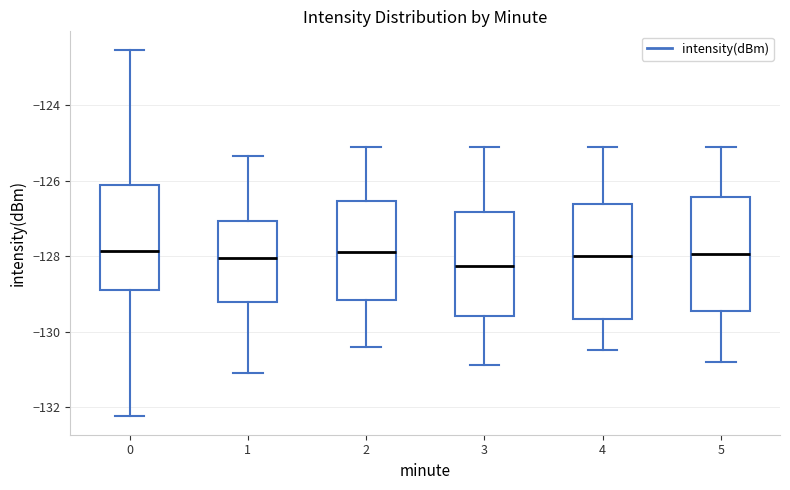

Reading left to right, transcribe this box plot: for each box, give where its median line is, the range the box spans, and where its two whiskers end, as read against the y-axis. The values are not printed on the chart, so give them approximately, as read against the axis.

0: median -127.8, box -128.8 to -126.2, whiskers -132.2 to -122.6
1: median -128.0, box -129.2 to -127.0, whiskers -131.0 to -125.4
2: median -127.8, box -129.2 to -126.6, whiskers -130.4 to -125.0
3: median -128.2, box -129.6 to -126.8, whiskers -130.8 to -125.0
4: median -128.0, box -129.6 to -126.6, whiskers -130.4 to -125.0
5: median -128.0, box -129.4 to -126.4, whiskers -130.8 to -125.0